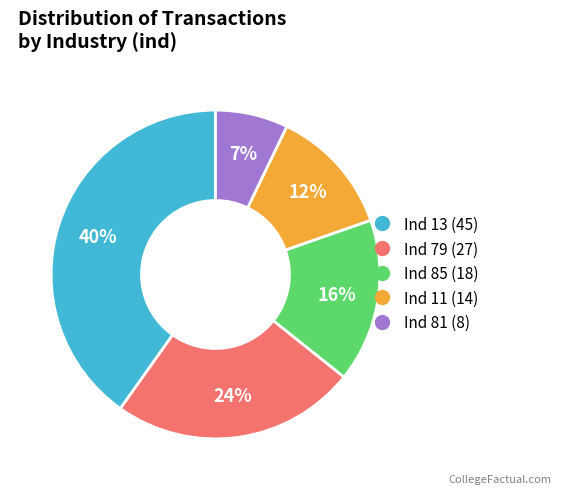

Is there any slice that represents more than half of the pie?

No